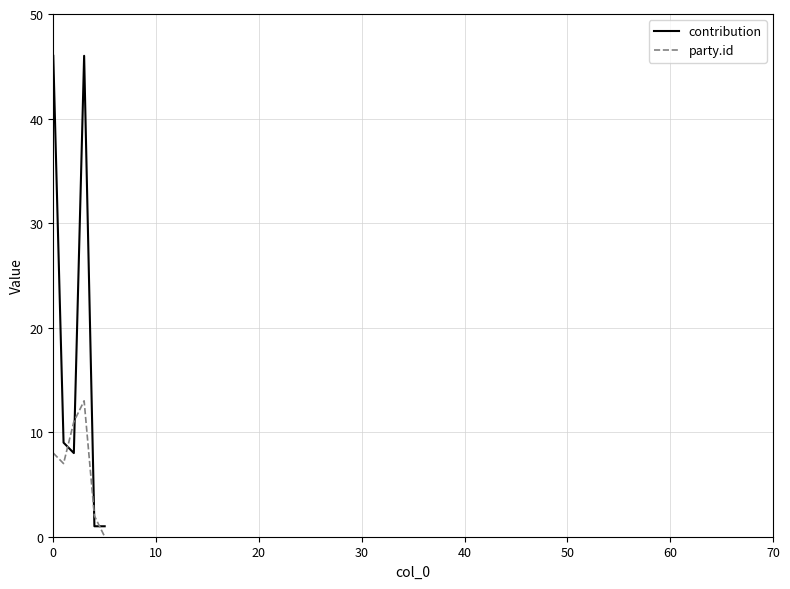

How many times do contribution and party.id cross each other?

4